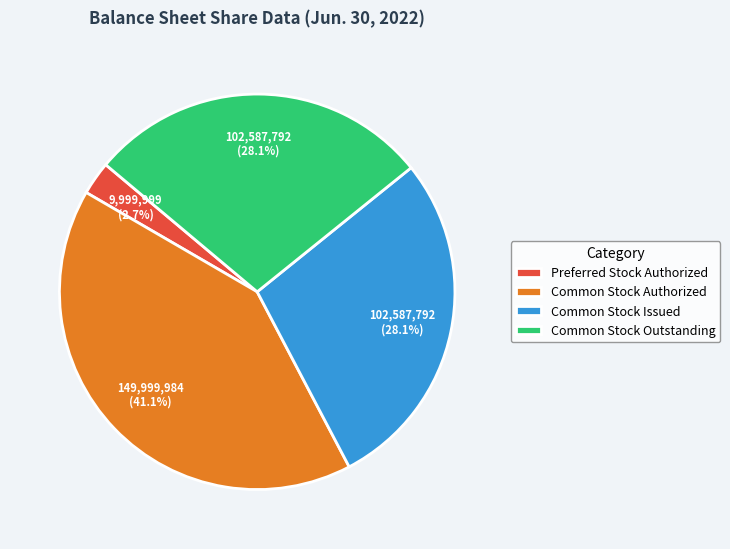

What portion of the pie excludes Common Stock Authorized?

58.9%